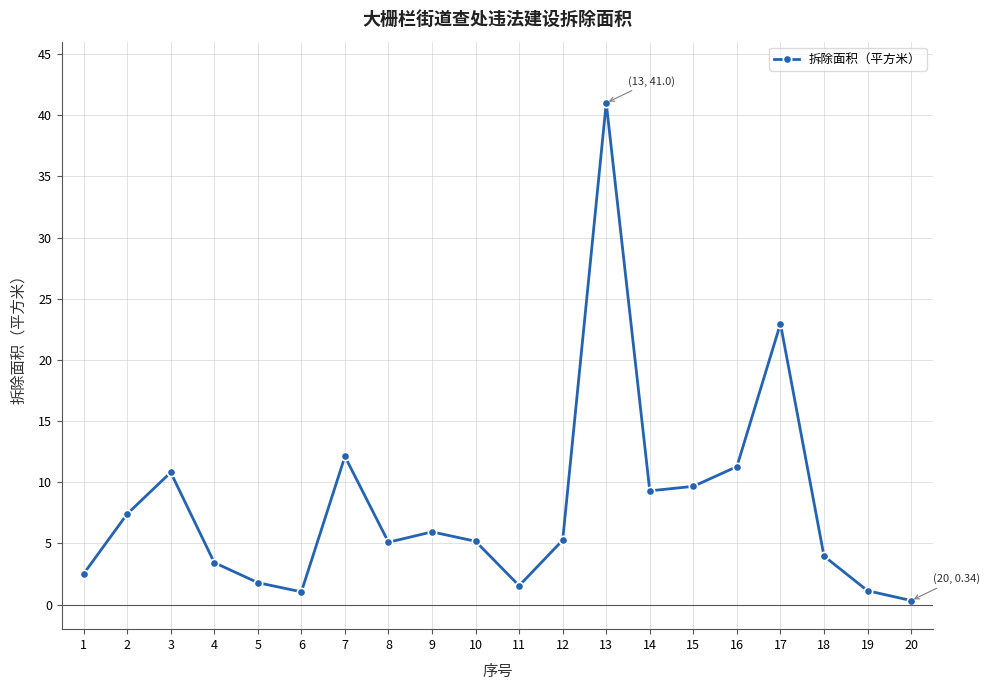

What is the change in value from 6 to 12?

+4.2